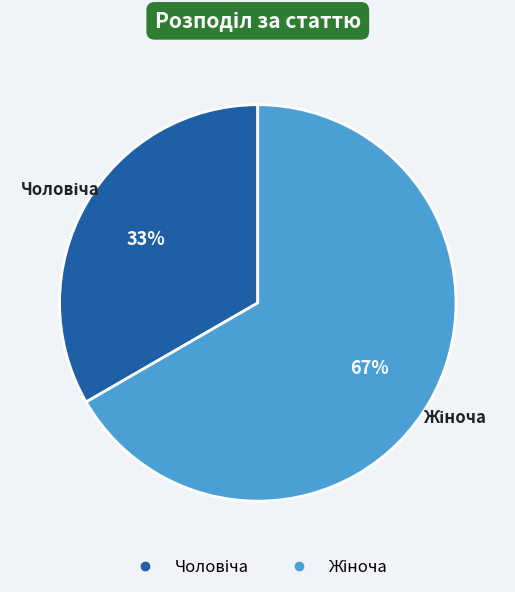

Is there any slice that represents more than half of the pie?

Yes